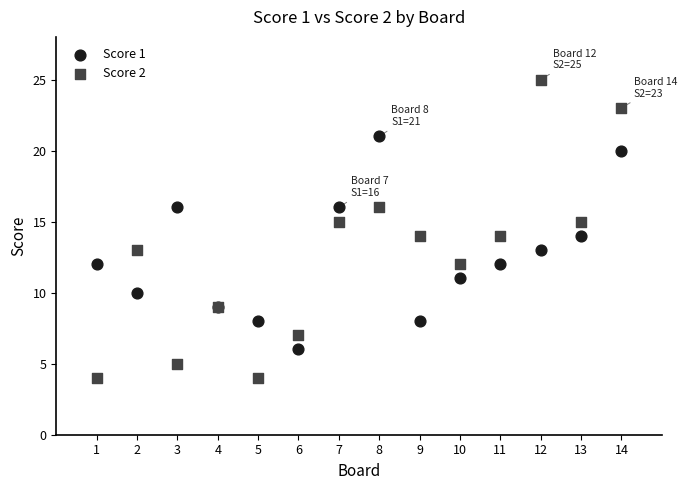

Which series has the largest Y range (max minus min)?

Score 2